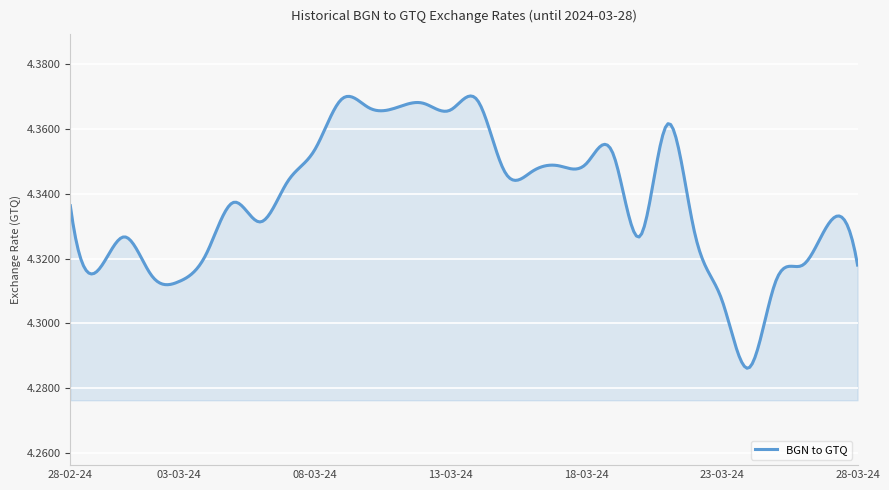

How many lines are shown in the chart?

1